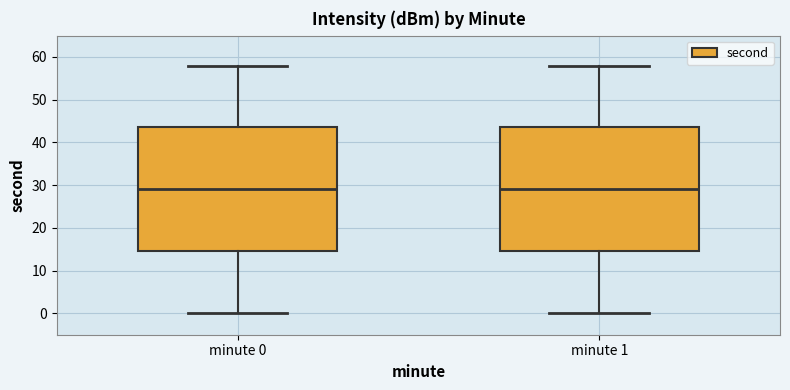

Reading left to right, transcribe this box plot: for each box, give where its median line is, the range the box spans, and where its two whiskers end, as read against the y-axis. The values are not printed on the chart, so give them approximately, as read against the axis.

minute 0: median 29, box 15 to 44, whiskers 0 to 58
minute 1: median 29, box 15 to 44, whiskers 0 to 58